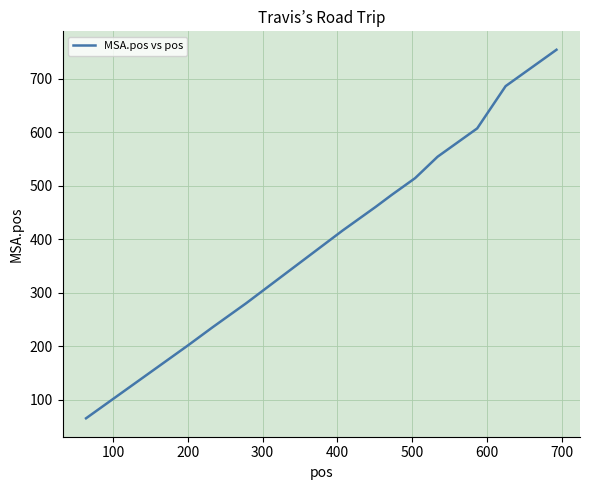

What is the maximum value shown in the chart?

754